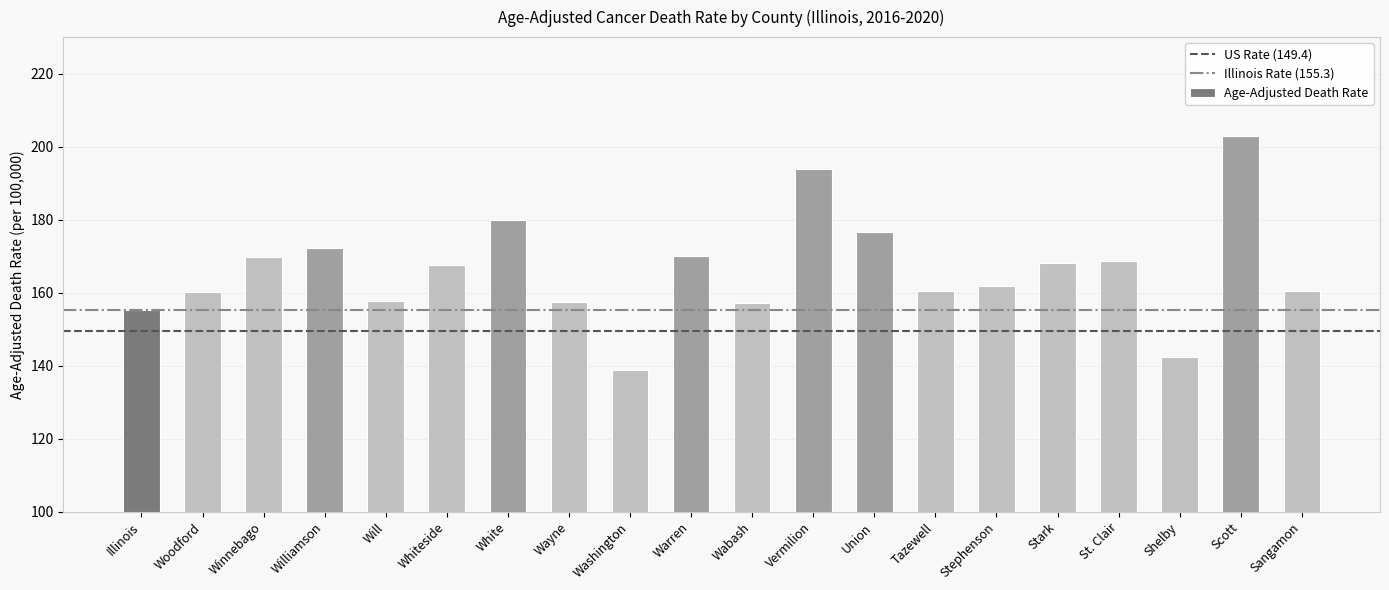

Which has a higher value, Sangamon or Vermilion?

Vermilion